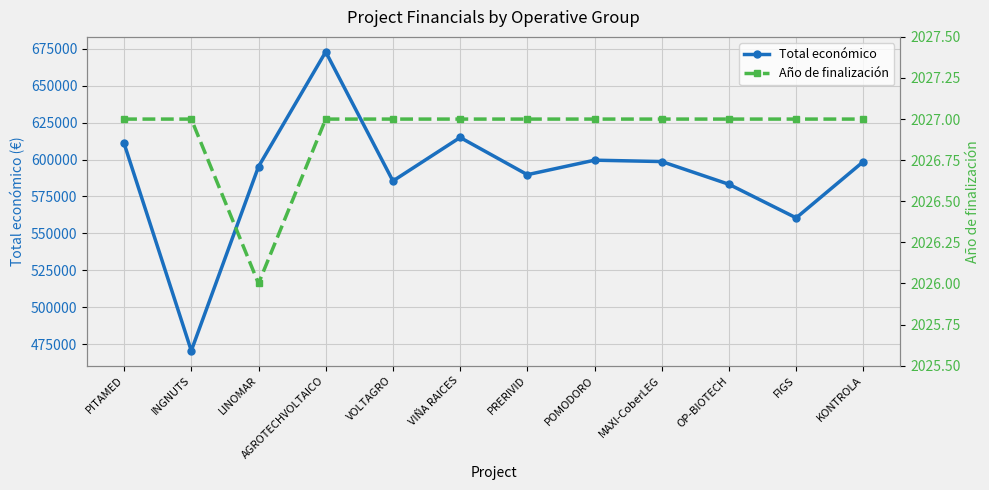

Is it true that Total económico equals 672807 at AGROTECHVOLTAICO?

True